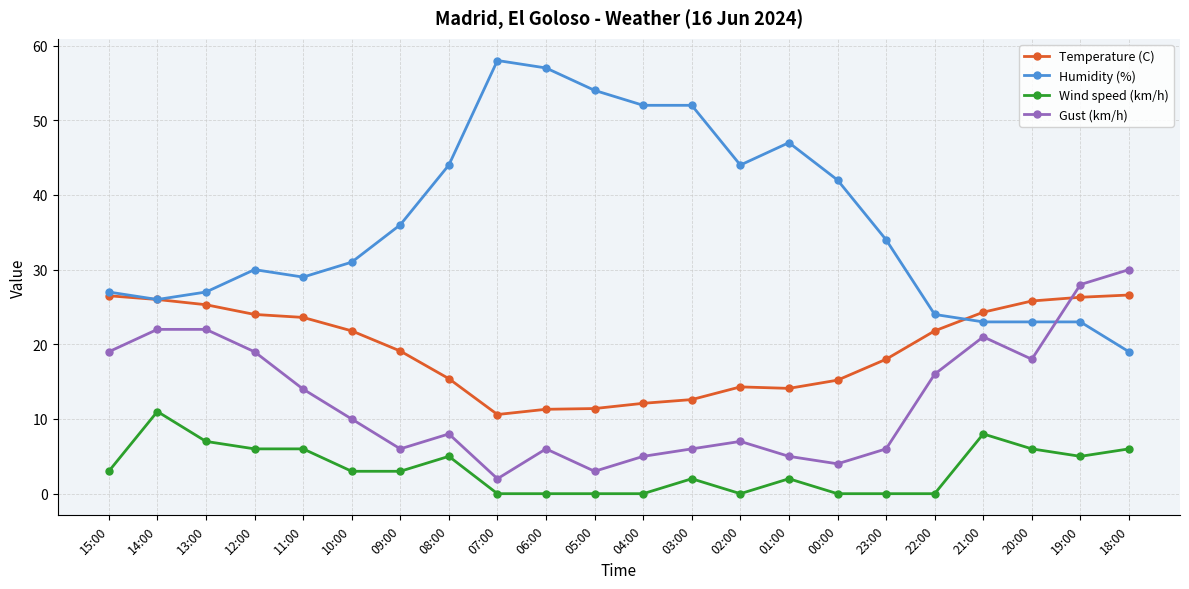

What is the label of the 2nd point from the right?

19:00